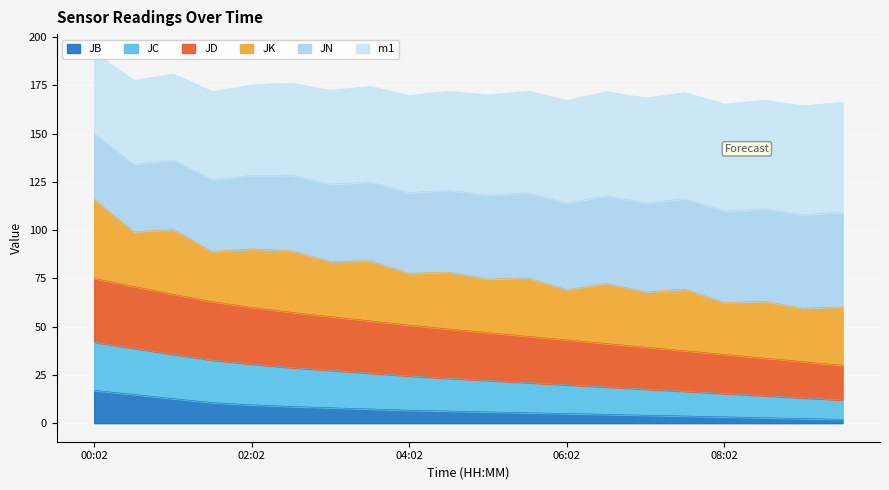

What is the maximum value for JB?

17.0